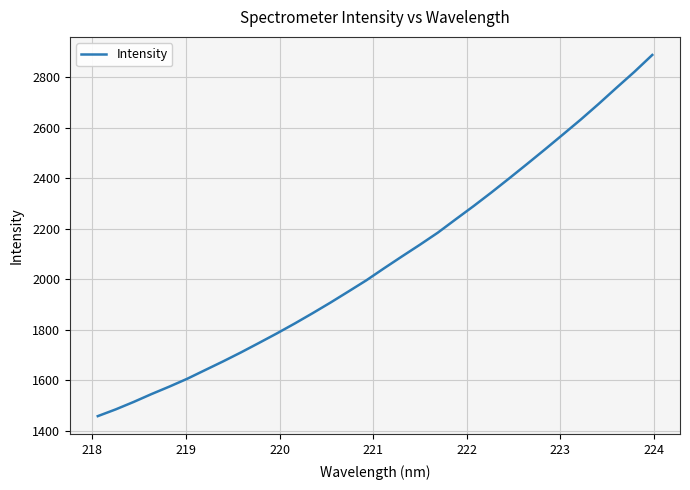

What is the greatest value displayed?

2889.0